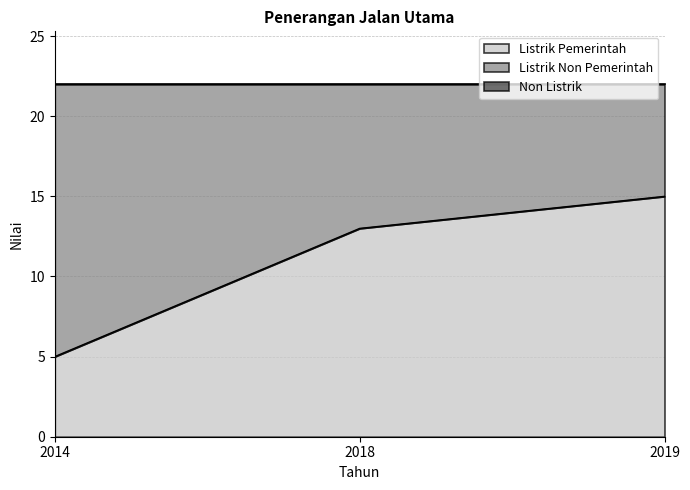

Is the value of Listrik Pemerintah at 2014 greater than the value of Non Listrik at 2014?

Yes